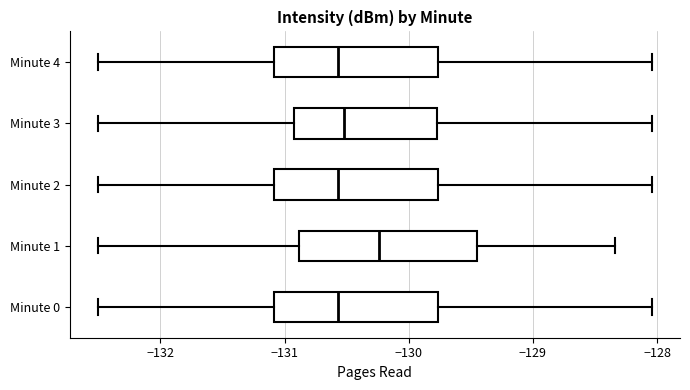

Where is the left edge of the box for Minute 3 on the x-axis? The values are not printed on the chart, so give them approximately, as read against the axis.

-130.9